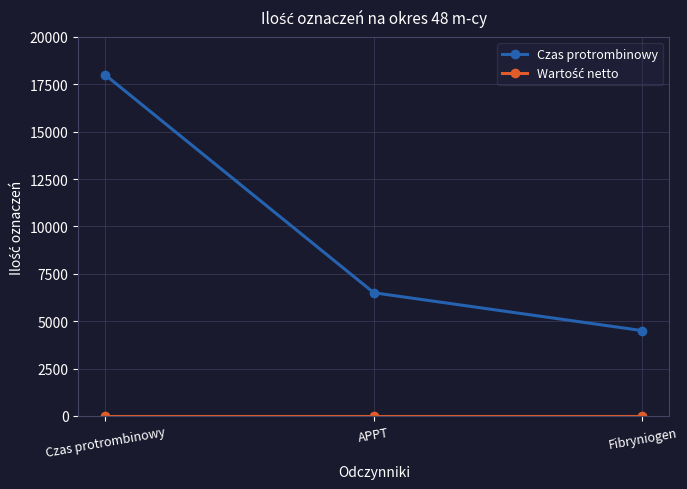

Between APPT and Fibryniogen, which series saw the biggest shift?

Czas protrombinowy